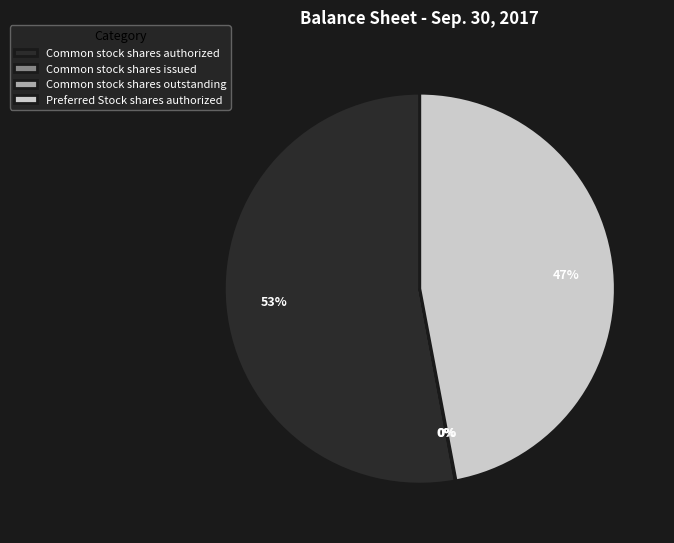

Approximately how many times larger is the value at Preferred Stock shares authorized compared to Common stock shares authorized?

0.9